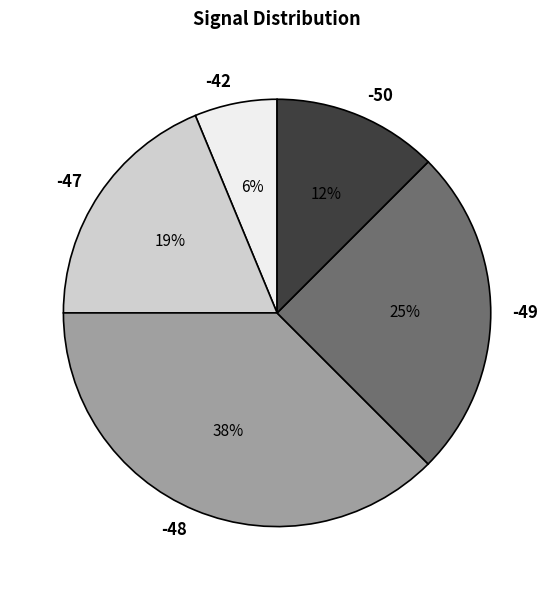

Do -48 and -42 together represent more than half of the pie?

No